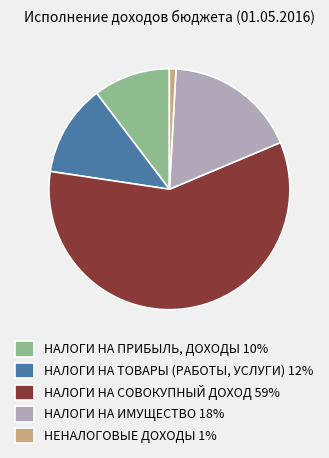

The НЕНАЛОГОВЫЕ ДОХОДЫ slice represents 15% of the pie. True or false?

False